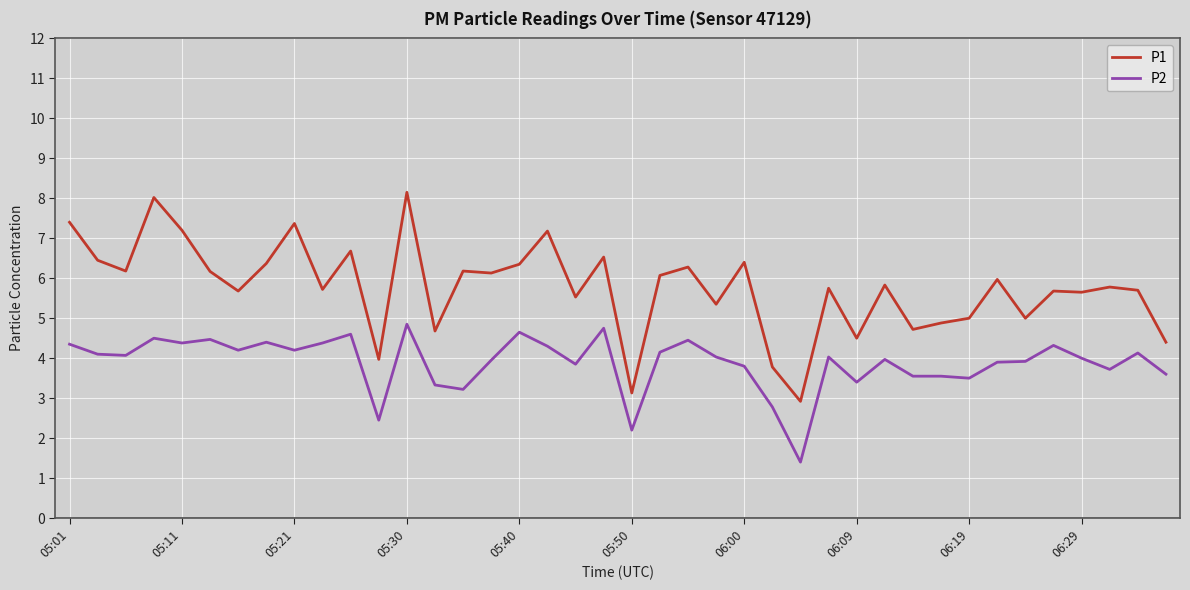

True or false: P2 and P1 intersect in this chart.

False